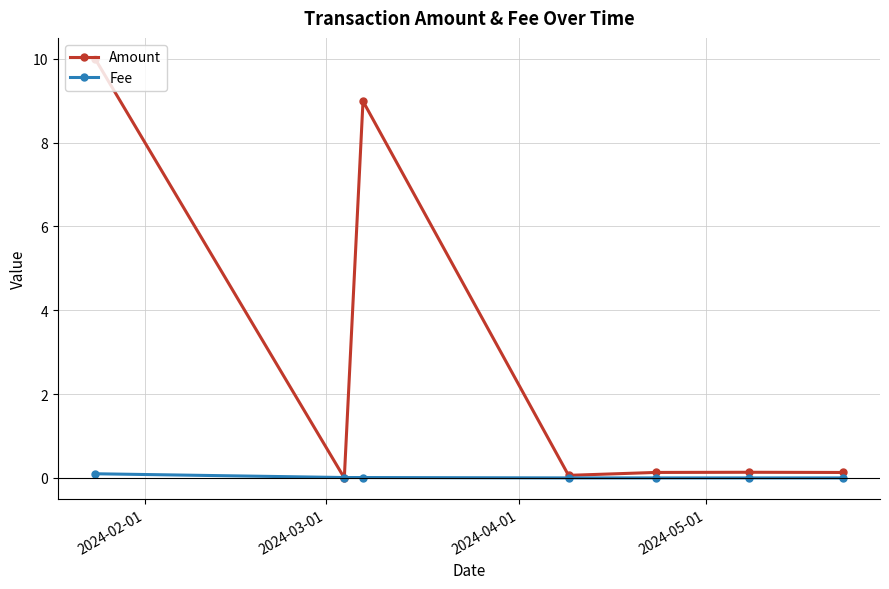

At how many categories does at least one series exceed 3?

2